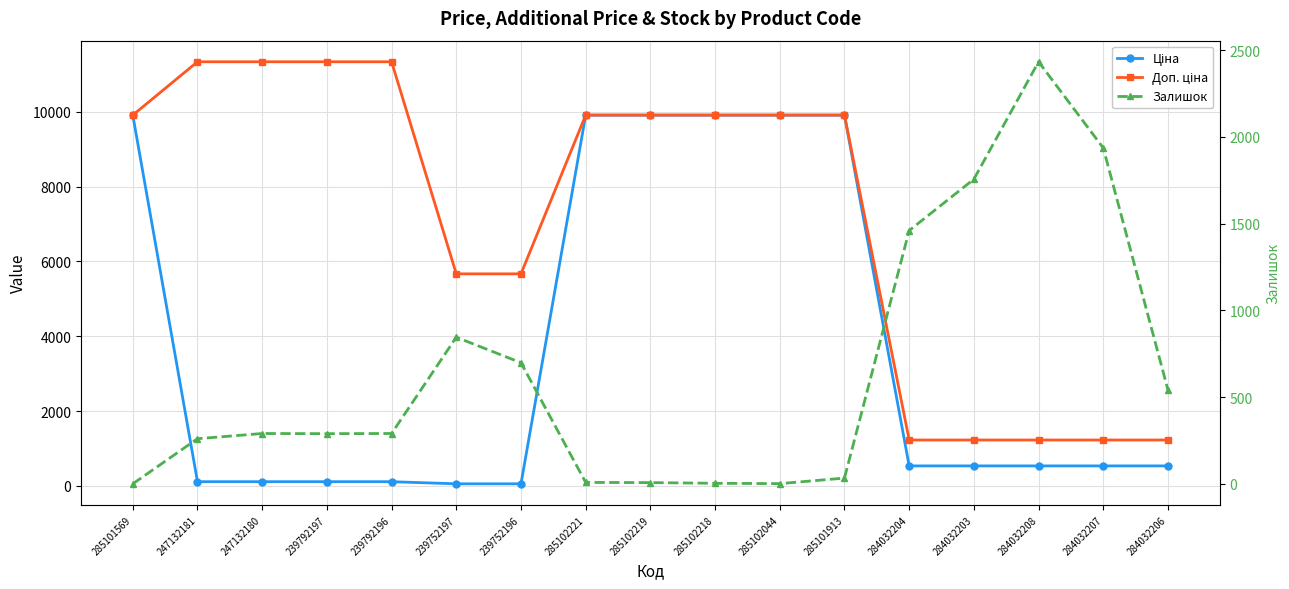

Is this an area chart (filled region under the line)?

No